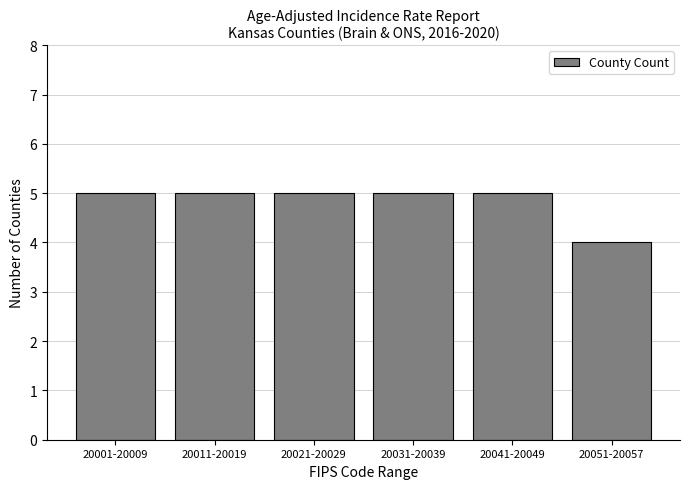

Reading right to left, what are all the values shown in this chart?

4	5	5	5	5	5